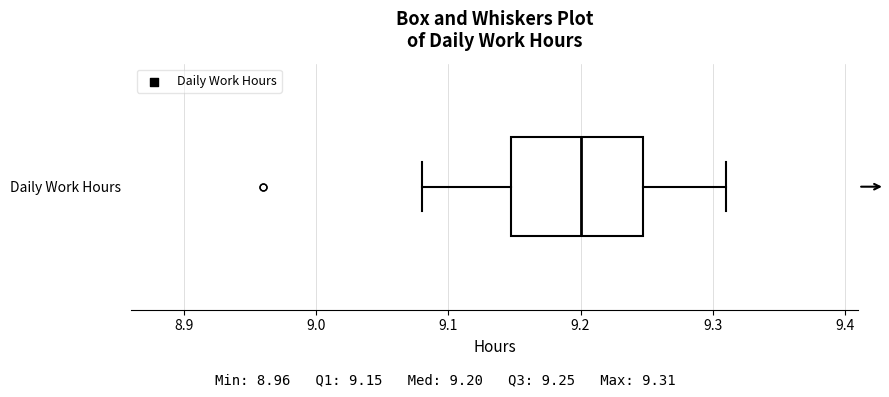

Read this box plot against the x-axis: the position of the median line, the range covered by the box, and the ends of both whiskers. The values are not printed on the chart, so give them approximately, as read against the axis.

median 9.20, box 9.15 to 9.25, whiskers 9.08 to 9.31